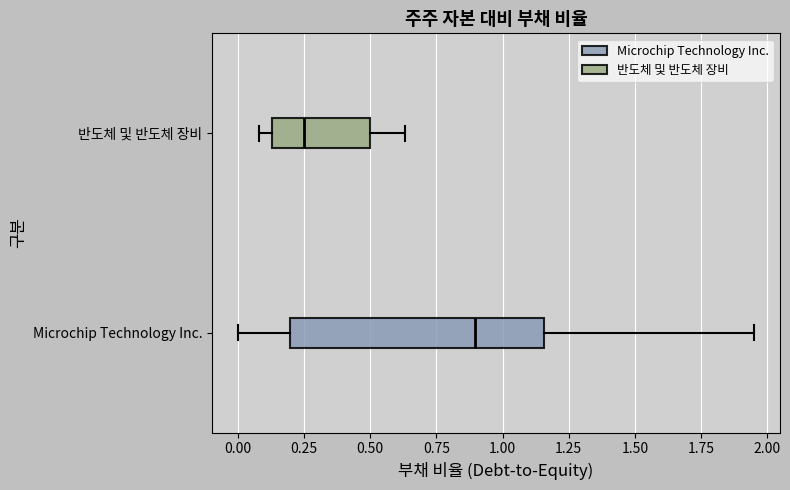

Reading bottom to top, read every box against the x-axis: the position of its median line, the range the box covers, and the ends of its whiskers. The values are not printed on the chart, so give them approximately, as read against the axis.

Microchip Technology Inc.: median 0.90, box 0.20 to 1.15, whiskers 0.00 to 1.95
반도체 및 반도체 장비: median 0.25, box 0.15 to 0.50, whiskers 0.10 to 0.65